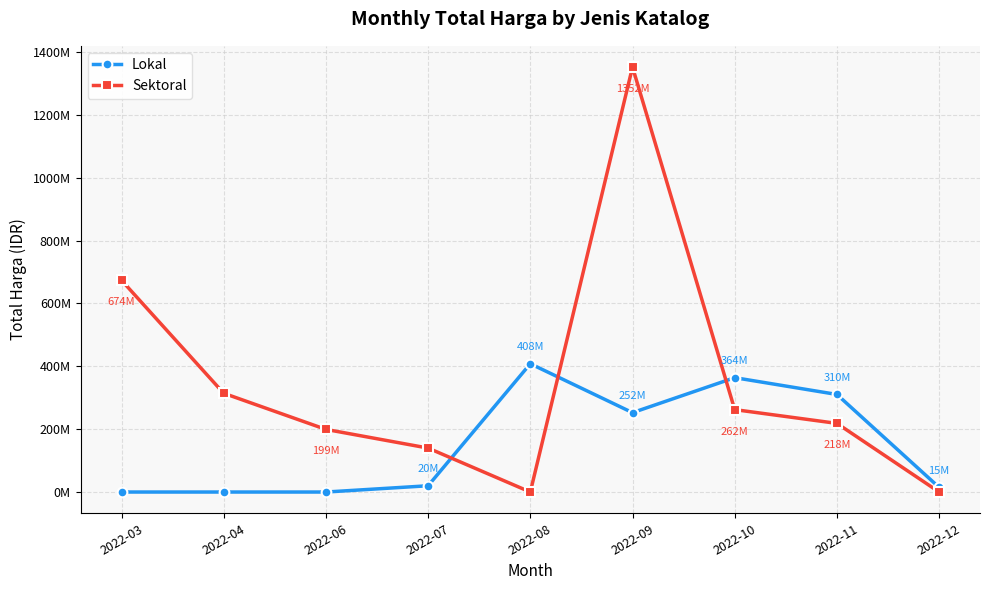

Which category has the highest value in the Lokal series?

2022-08